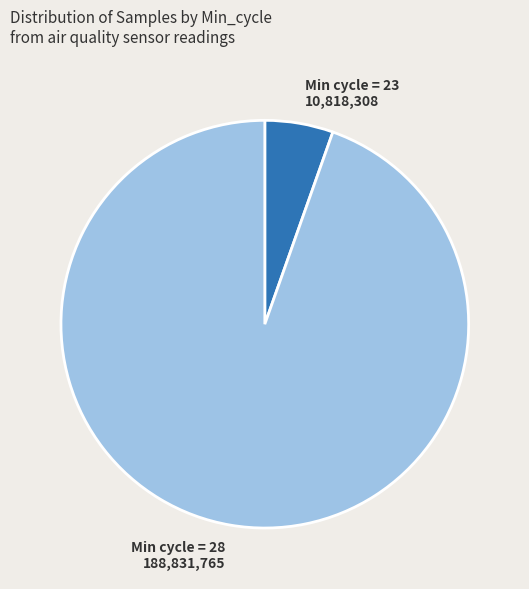

Is there any slice that represents more than half of the pie?

Yes